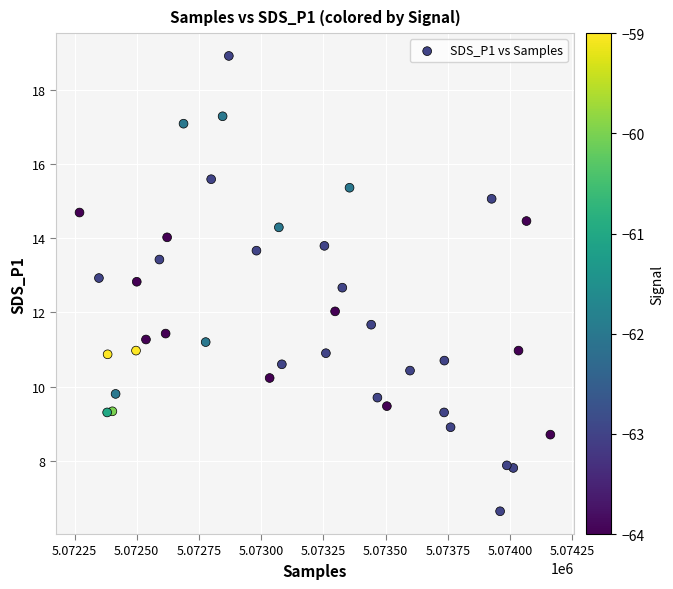

What is the range of X values (max minus min)?

1892.0